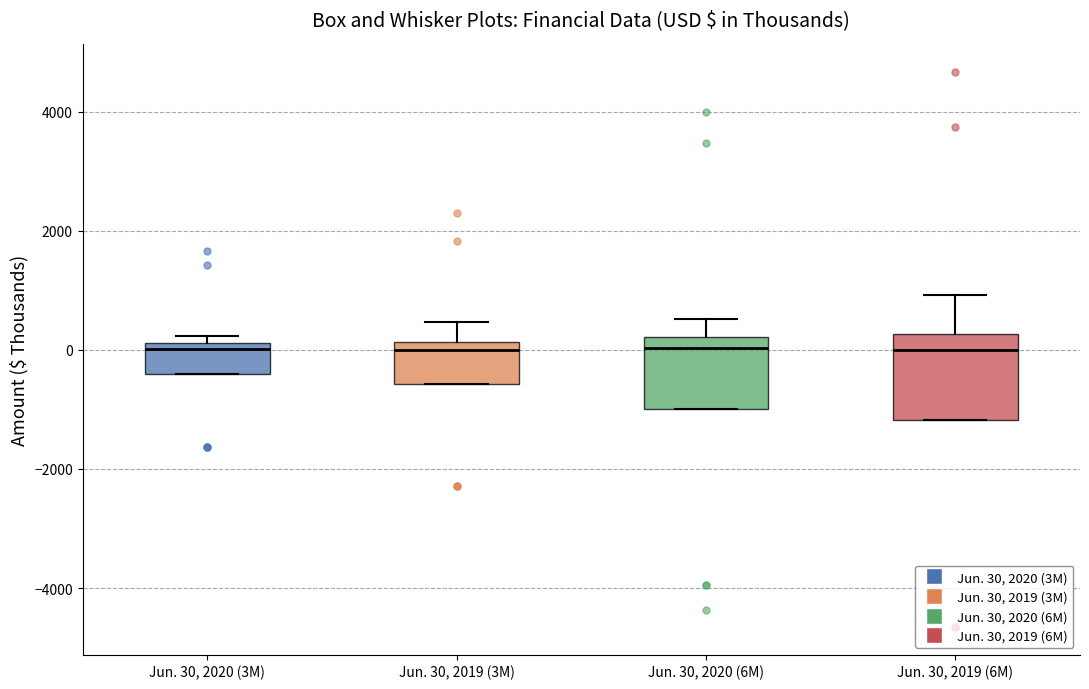

Reading left to right, transcribe this box plot: for each box, give where its median line is, the range the box spans, and where its two whiskers end, as read against the y-axis. The values are not printed on the chart, so give them approximately, as read against the axis.

Jun. 30, 2020 (3M): median 0, box -400 to 200, whiskers -400 to 200 (just above the box's upper edge)
Jun. 30, 2019 (3M): median 0, box -600 to 200, whiskers -600 to 400
Jun. 30, 2020 (6M): median 0, box -1000 to 200, whiskers -1000 to 600
Jun. 30, 2019 (6M): median 0, box -1200 to 200, whiskers -1200 to 1000